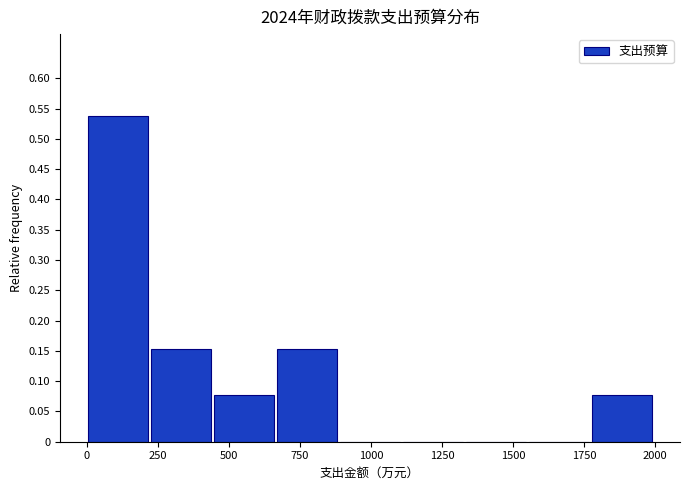

Reading left to right, list every bar in this chart as the range it spans on the x-axis followed by its height. Neither the bar edges nor the heights are printed on the chart, so give them approximately, as read against the axes.

0 to 250: 0.540
250 to 450: 0.155
450 to 650: 0.075
650 to 900: 0.155
900 to 1100: 0
1100 to 1350: 0
1350 to 1550: 0
1550 to 1800: 0
1800 to 2000: 0.075